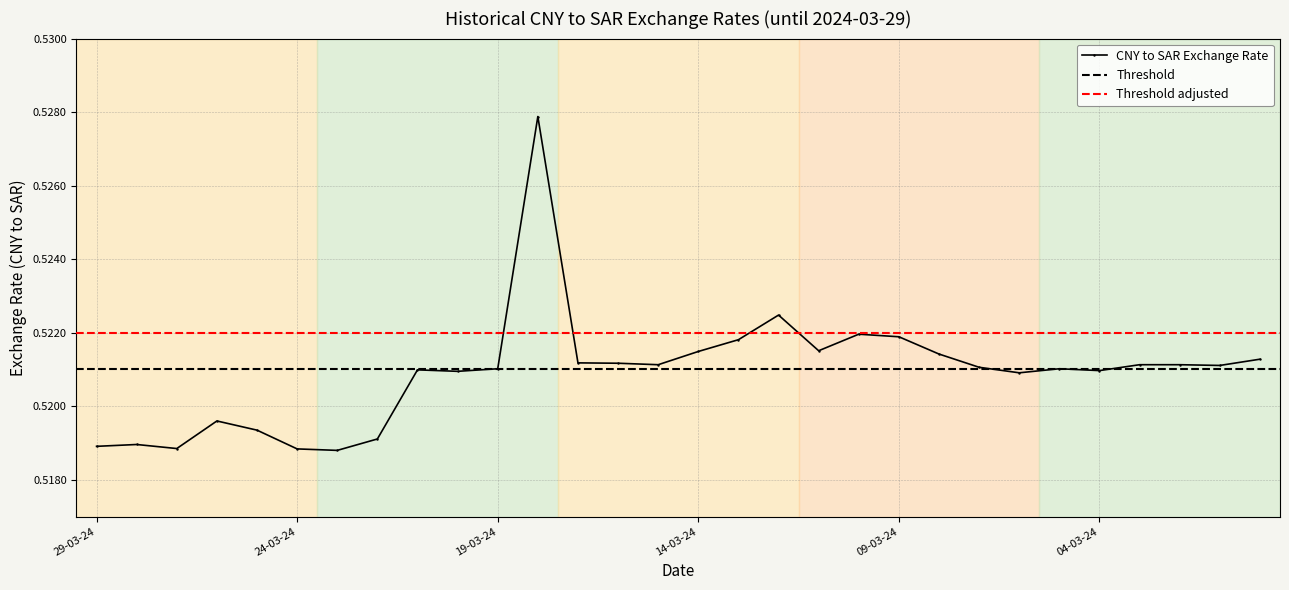

What is the label of the 23rd point from the left?

07-03-24